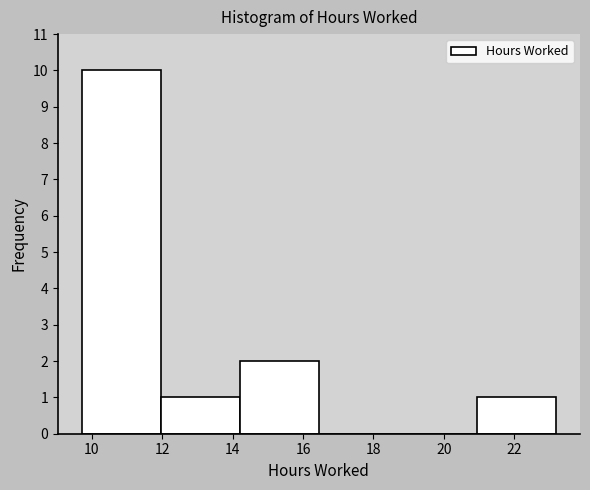

What is the height of the bar covering 21.0 to 23.2 on the x-axis? Neither the bar edges nor the heights are printed on the chart, so give them approximately, as read against the axes.

1